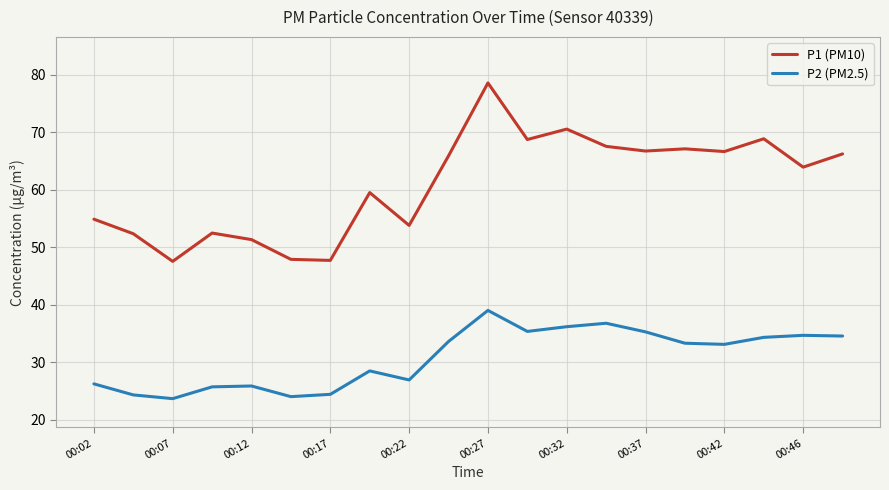

In P2 (PM2.5), how many points are lower than both neighbors (excluding endpoints)?

5